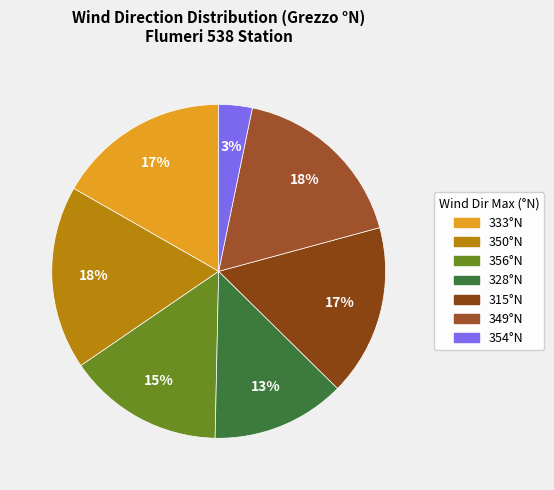

Which slice is the largest?

350